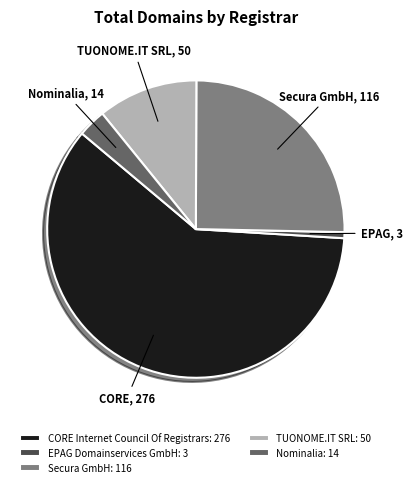

Rank the categories by value from highest to lowest.

CORE Internet Council Of Registrars: 276, Secura GmbH: 116, TUONOME.IT SRL: 50, Nominalia: 14, EPAG Domainservices GmbH: 3